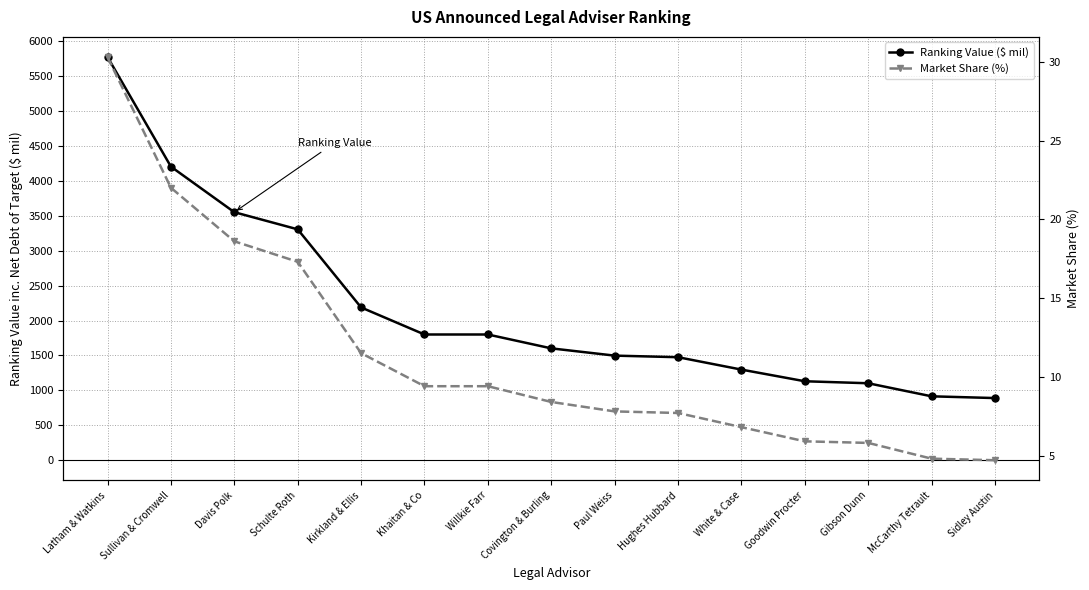

Does the chart display data point markers on the line(s)?

Yes